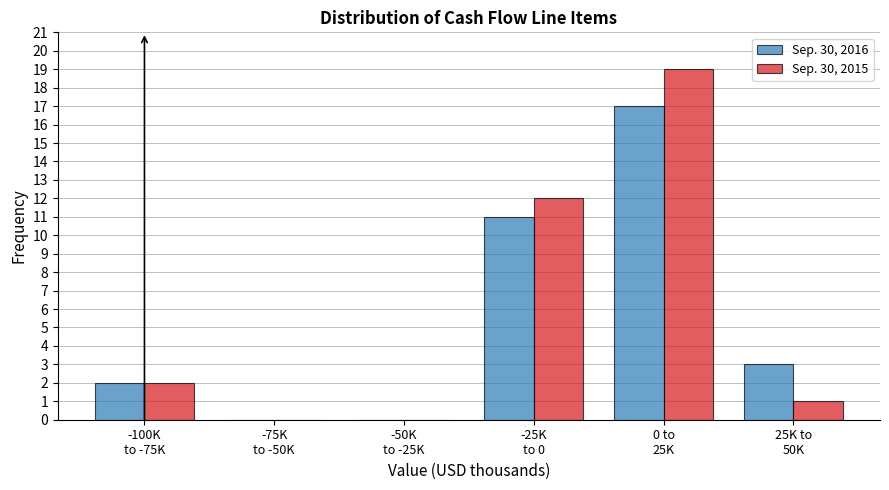

What is the maximum value shown in the chart?

19